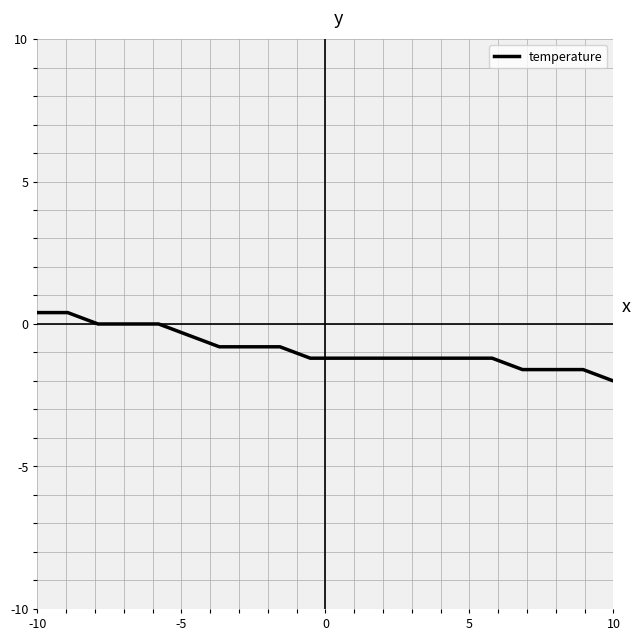

How many distinct data groups are displayed?

1